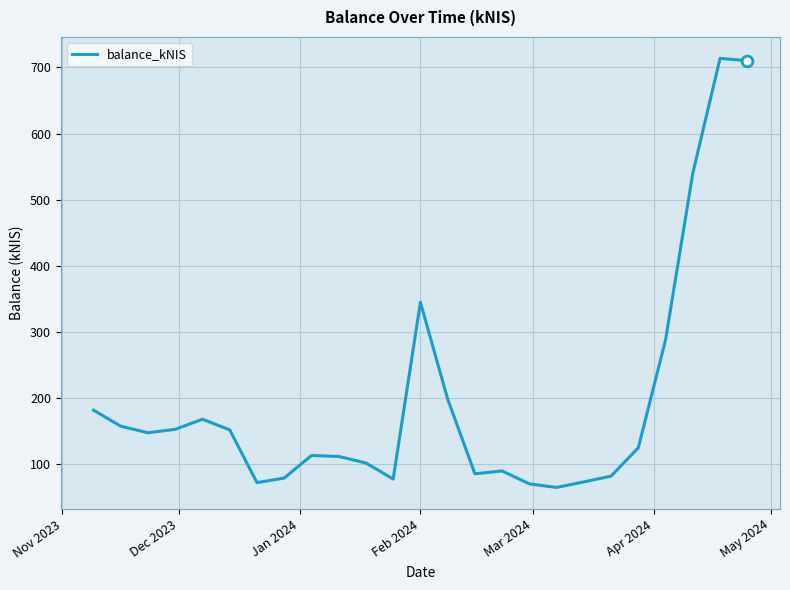

What is the difference between the maximum and minimum values?

649.9